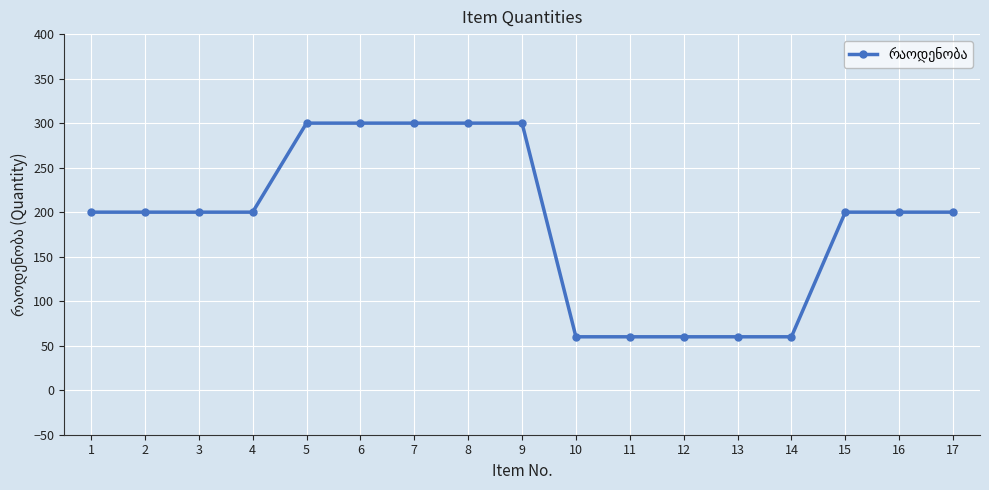

What is the approximate value at 9, to the nearest 5?

300